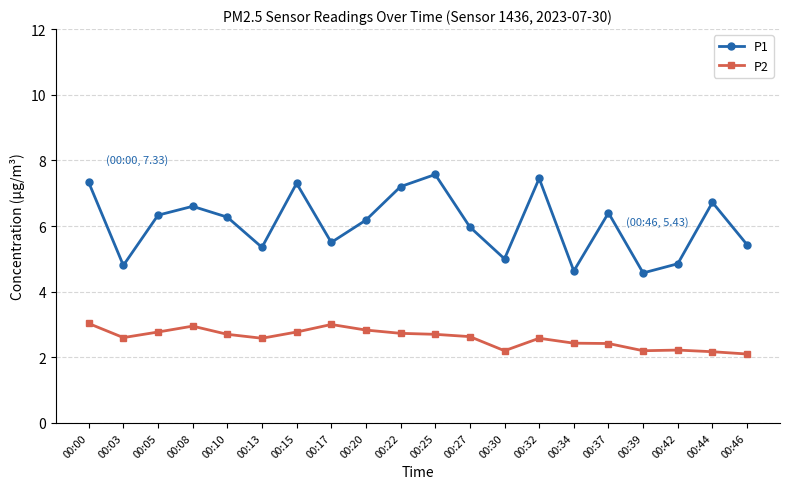

What are all the series names shown in the legend?

P1, P2